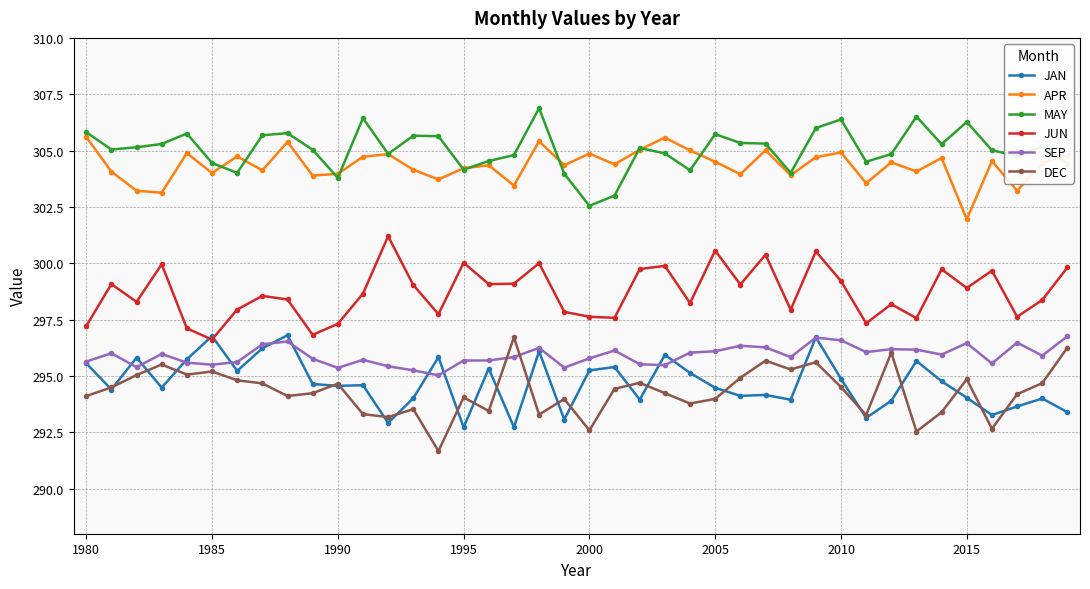

Which series has the widest spread of values?

DEC